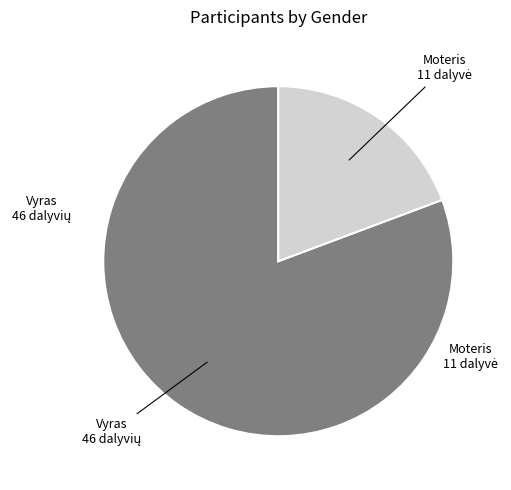

Between Vyras and Moteris, which is larger?

Vyras